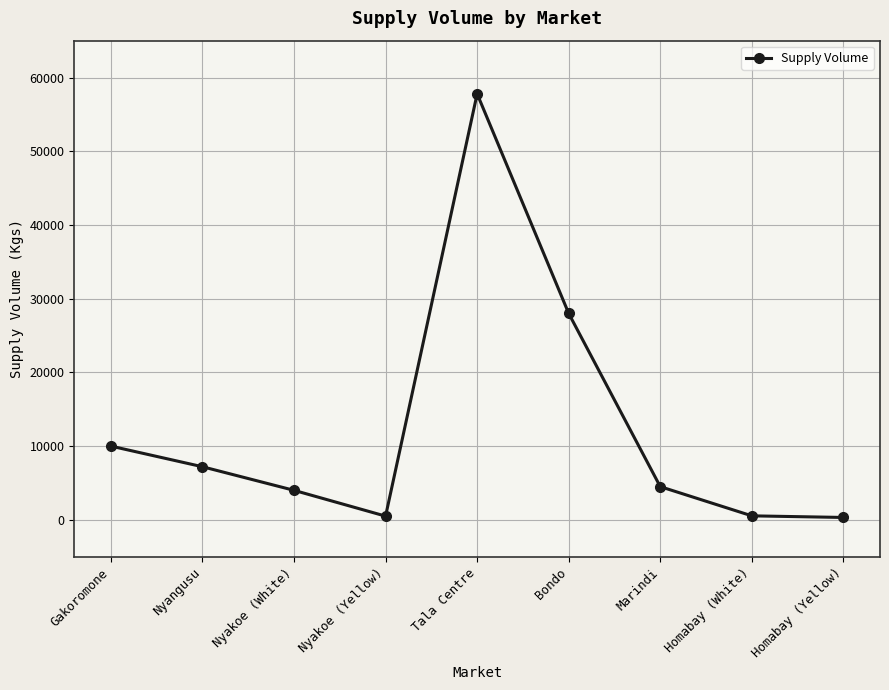

What is the average value?

12539